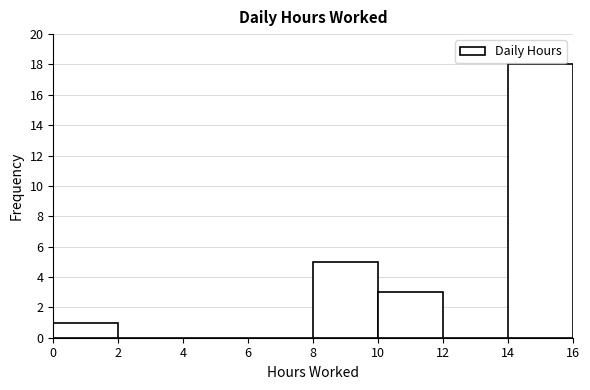

Reading left to right, transcribe this chart: for each bar, give the range it covers on the x-axis and its height. The values are not printed on the chart, so give them approximately, as read against the axis.

0 to 2: 1
2 to 4: 0
4 to 6: 0
6 to 8: 0
8 to 10: 5
10 to 12: 3
12 to 14: 0
14 to 16: 18